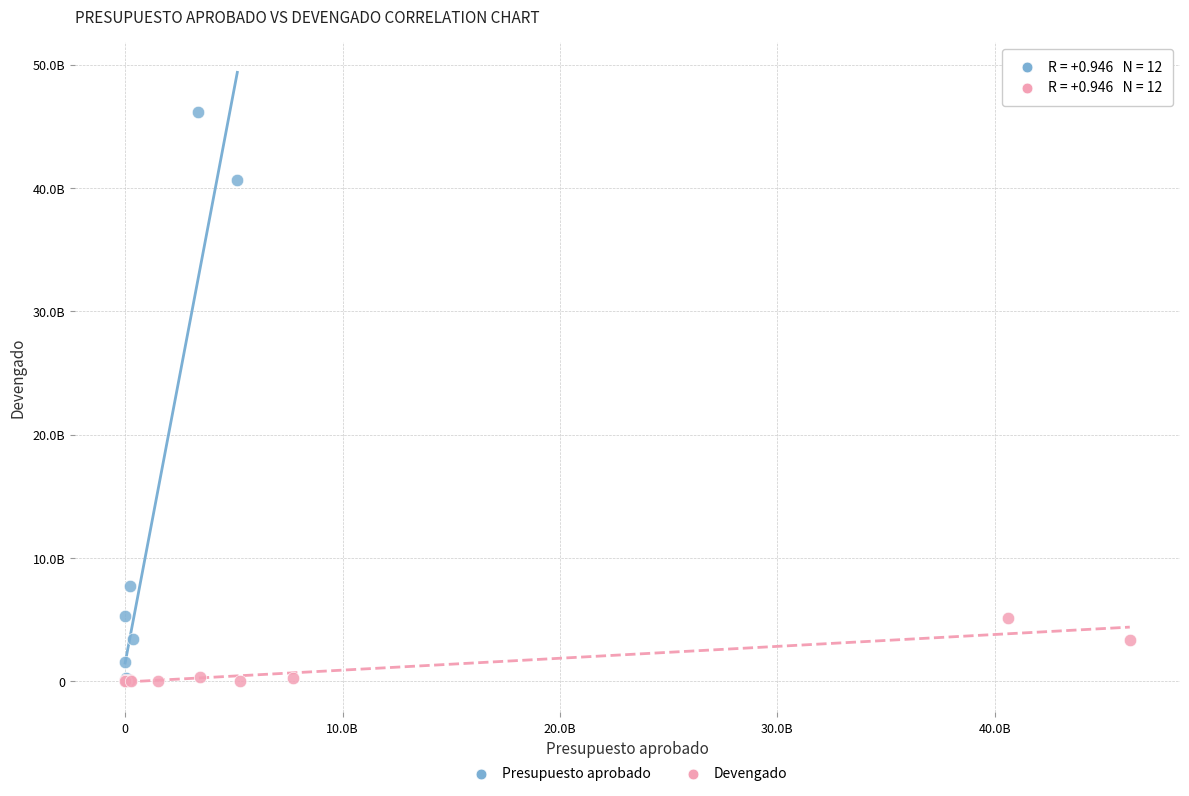

What are all the series names shown in the legend?

Presupuesto aprobado, Devengado